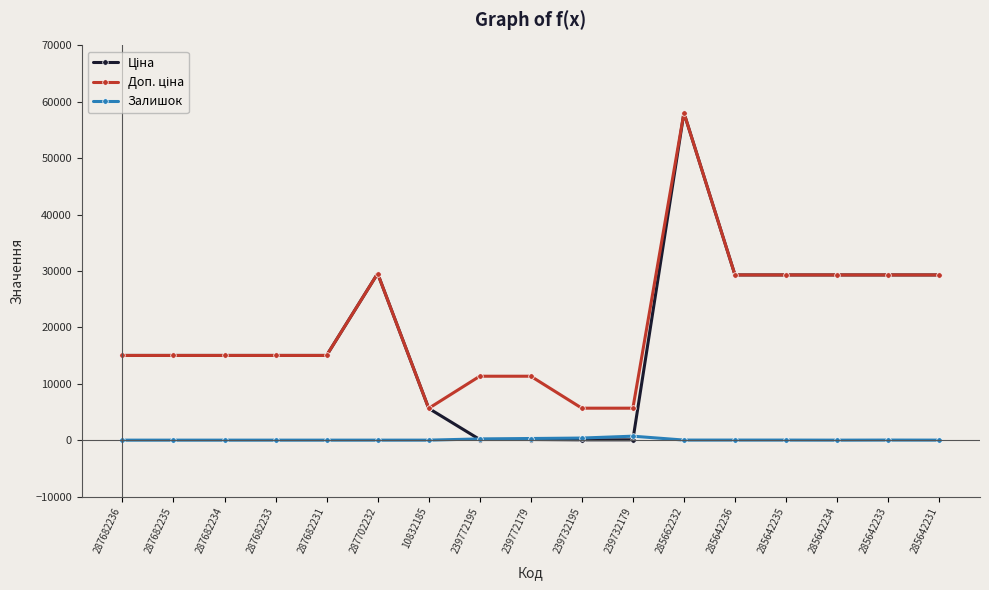

What is the spread (max minus min) of values at 287682231?

15019.2